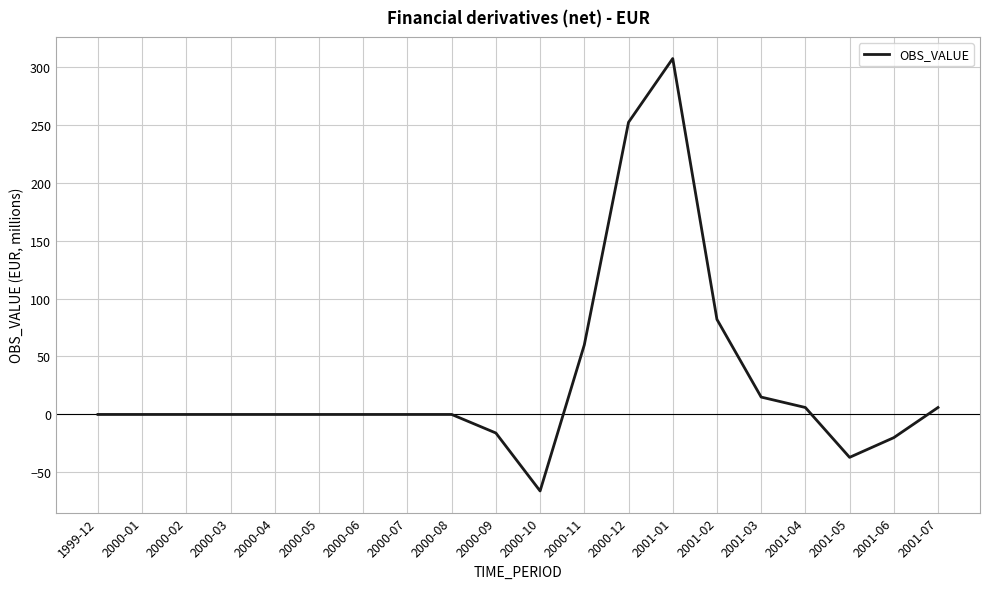

What is the change in value from 2001-01 to 2001-03?

-292